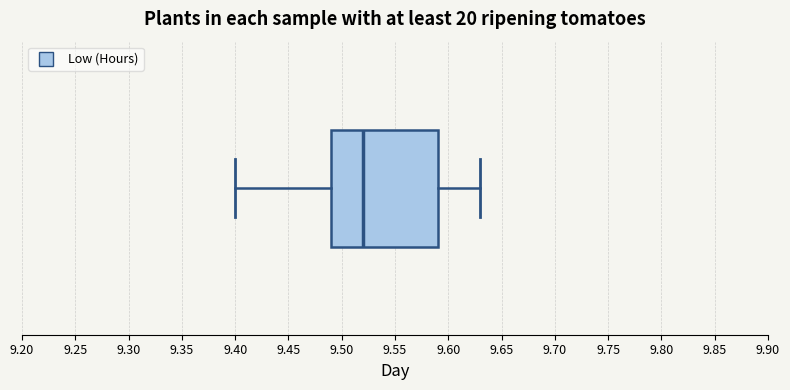

Where is the right edge of the box on the x-axis? The values are not printed on the chart, so give them approximately, as read against the axis.

9.59